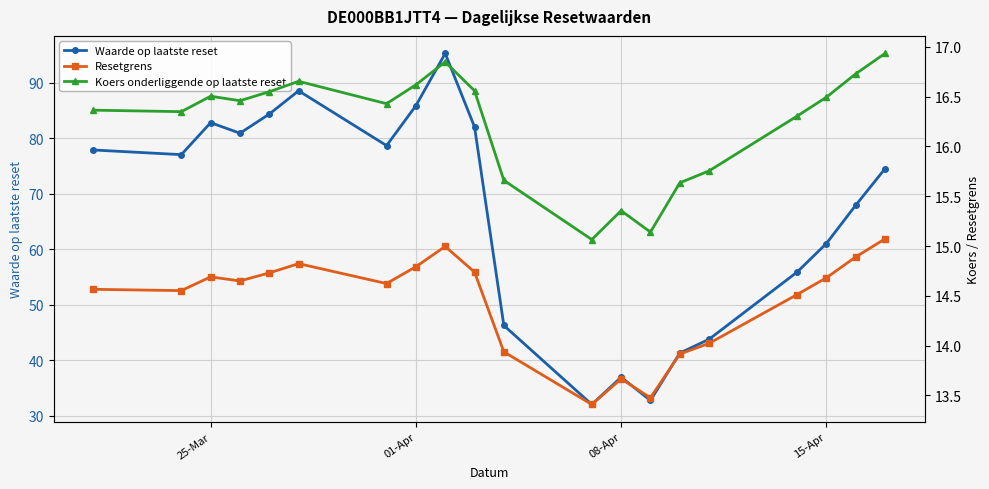

At which label is Waarde op laatste reset closest to 63?

15-Apr